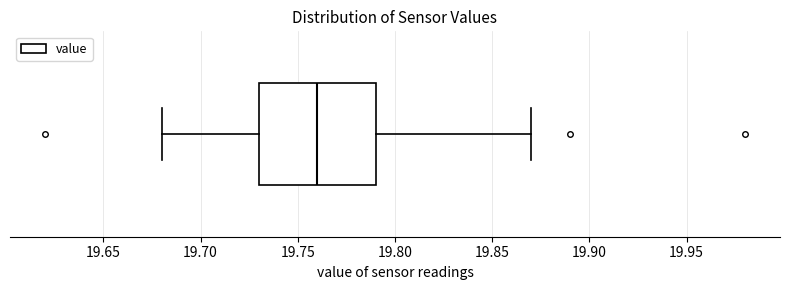

Where is the right edge of the box on the x-axis? The values are not printed on the chart, so give them approximately, as read against the axis.

19.79